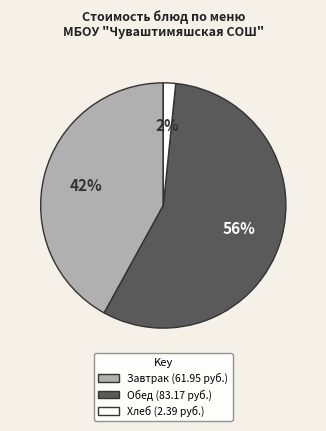

To the nearest percent, what is the average slice percentage?

33%